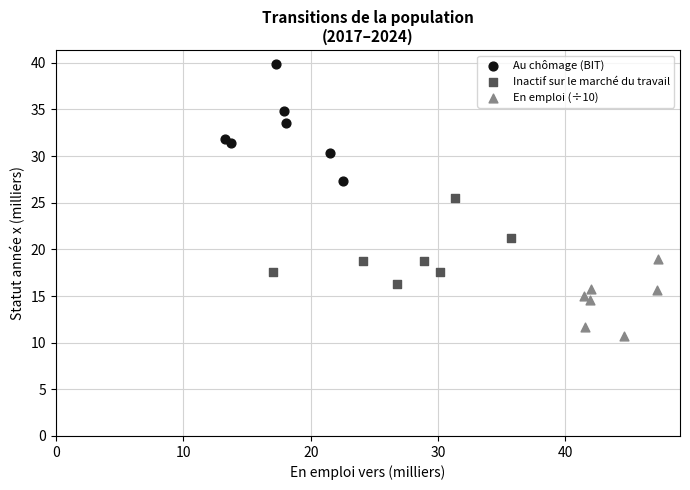

Which series has the largest Y range (max minus min)?

Au chômage (BIT)